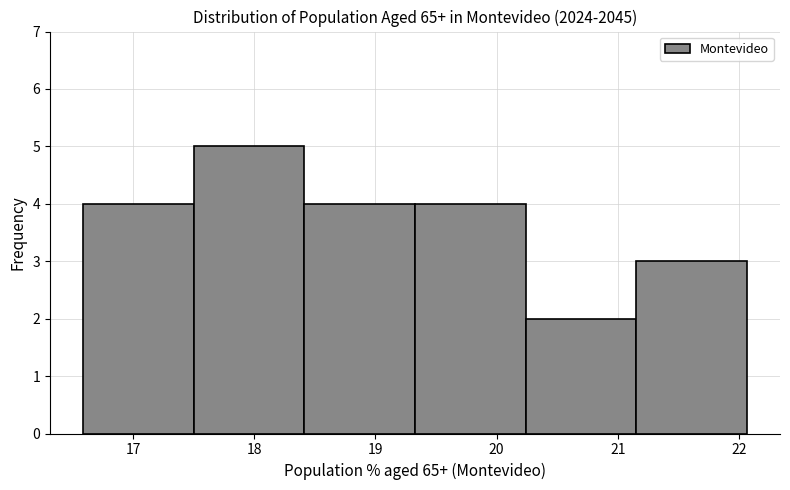

Reading left to right, list every bar in this chart as the range it spans on the x-axis followed by its height. Neither the bar edges nor the heights are printed on the chart, so give them approximately, as read against the axes.

16.6 to 17.5: 4
17.5 to 18.4: 5
18.4 to 19.3: 4
19.3 to 20.2: 4
20.2 to 21.2: 2
21.2 to 22.1: 3